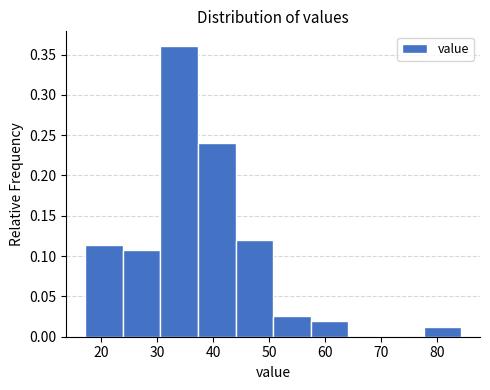

Reading left to right, list every bar in this chart as the range it spans on the x-axis followed by its height. Neither the bar edges nor the heights are printed on the chart, so give them approximately, as read against the axes.

17 to 24: 0.115
24 to 31: 0.110
31 to 37: 0.360
37 to 44: 0.240
44 to 51: 0.120
51 to 57: 0.025
57 to 64: 0.020
64 to 71: 0
71 to 78: 0
78 to 84: 0.015